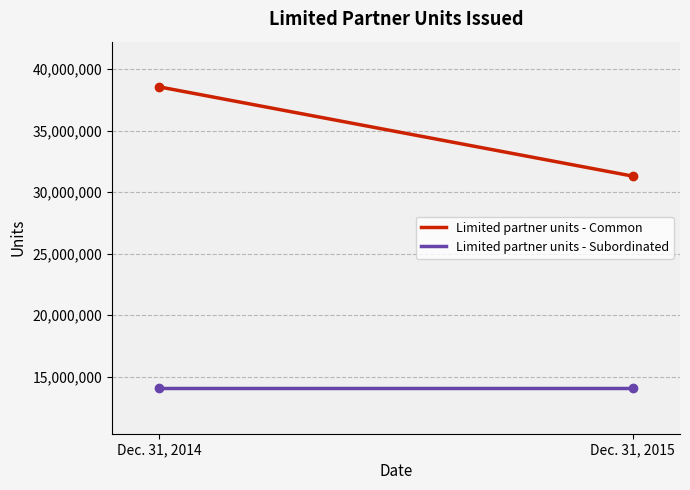

True or false: Limited partner units - Subordinated and Limited partner units - Common cross at least once.

False